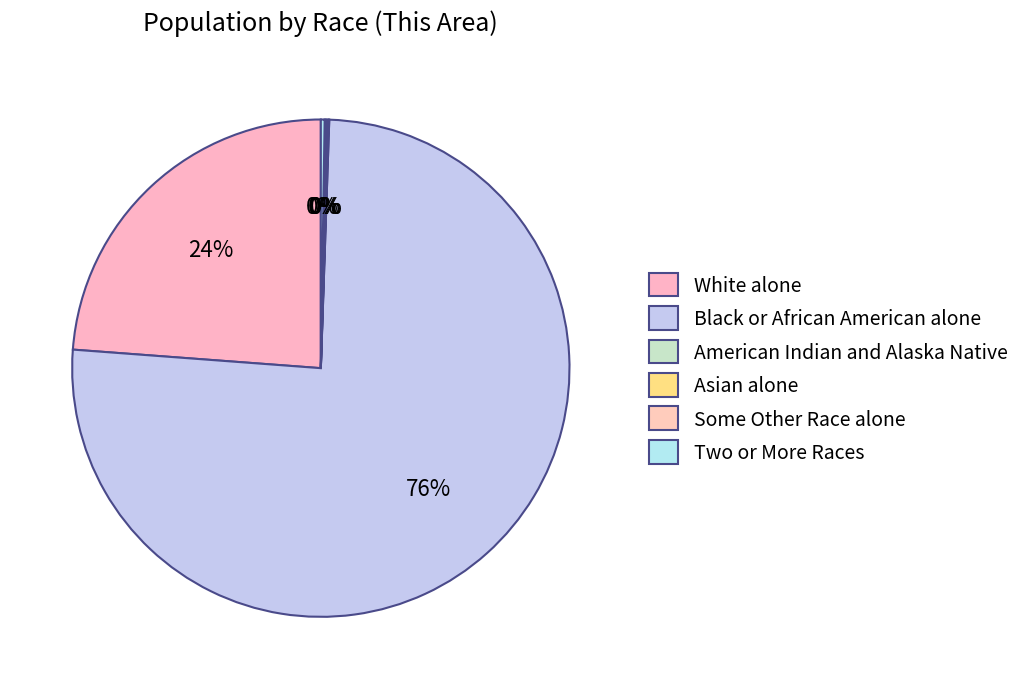

Which slice represents more than half of the pie?

Black or African American alone